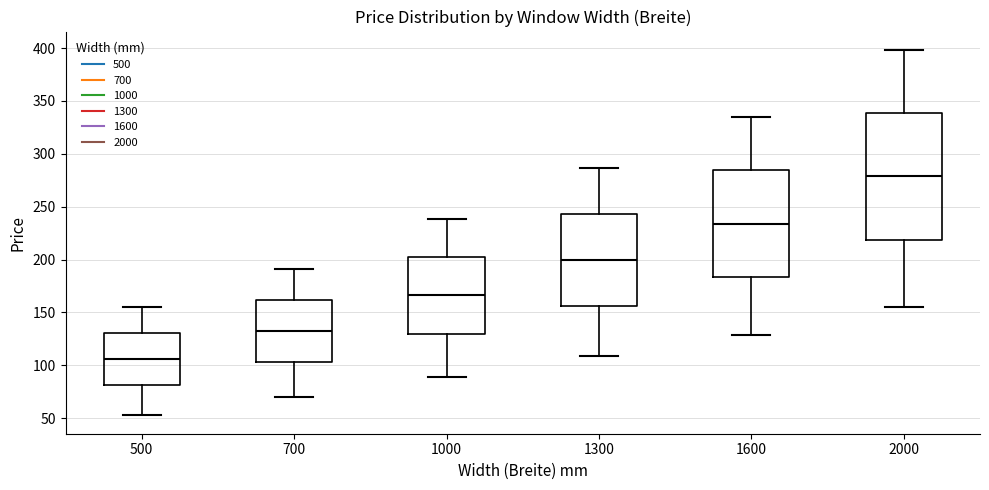

Which box's median line is the highest?

2000